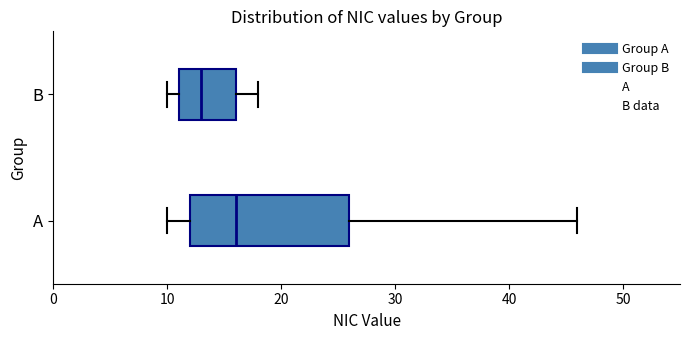

Reading bottom to top, read every box against the x-axis: the position of its median line, the range the box covers, and the ends of its whiskers. The values are not printed on the chart, so give them approximately, as read against the axis.

A: median 16, box 12 to 26, whiskers 10 to 46
B: median 13, box 11 to 16, whiskers 10 to 18